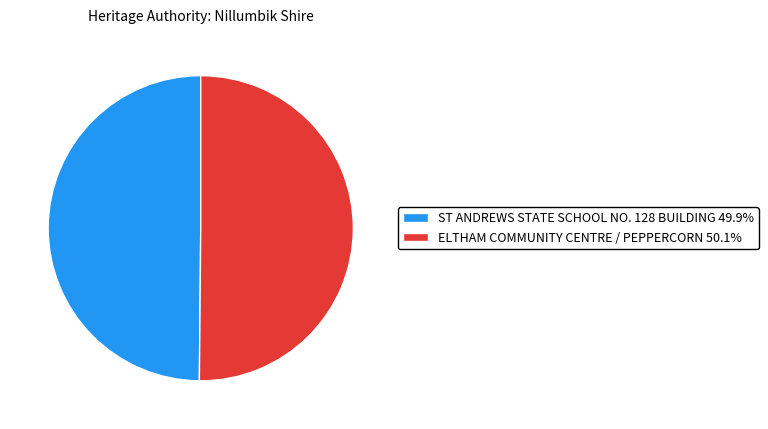

Is the sum of ST ANDREWS STATE SCHOOL NO. 128 BUILDING 49.9% and ELTHAM COMMUNITY CENTRE / PEPPERCORN 50.1% greater than half?

Yes